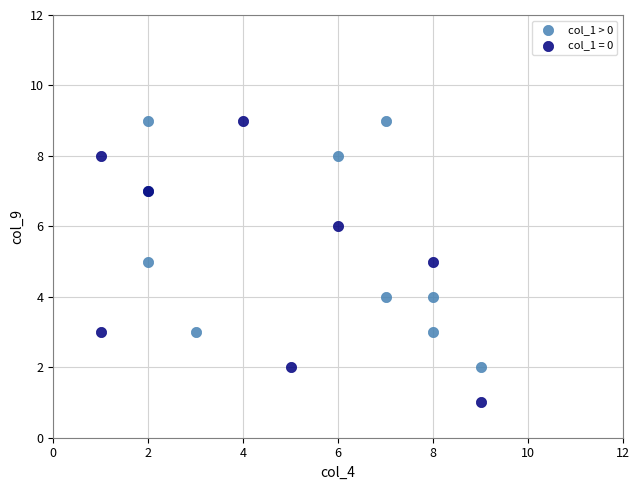

Which series has the widest spread of Y values?

col_1 = 0